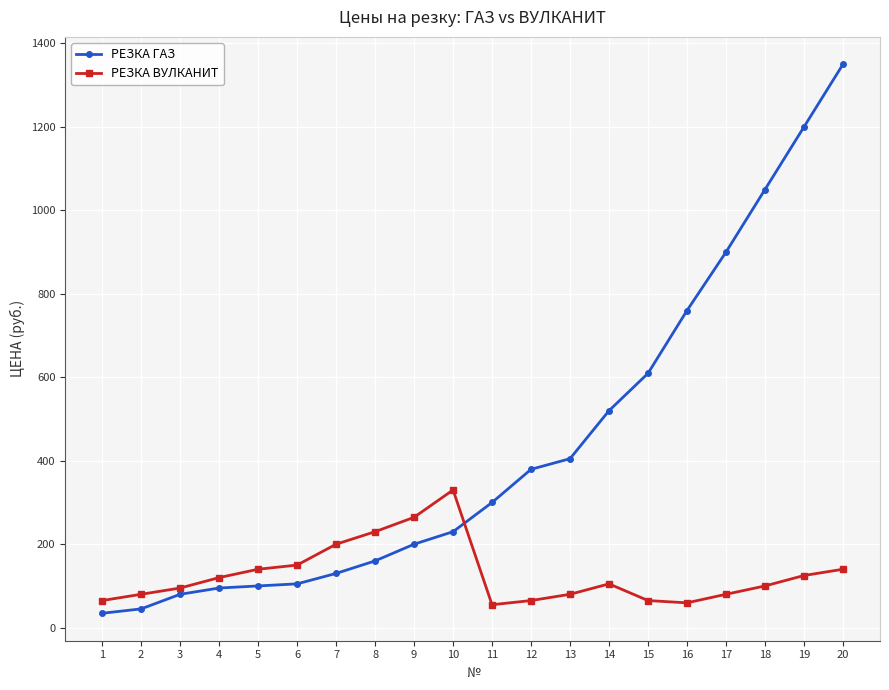

How many data points in РЕЗКА ВУЛКАНИТ are less than 105?

10